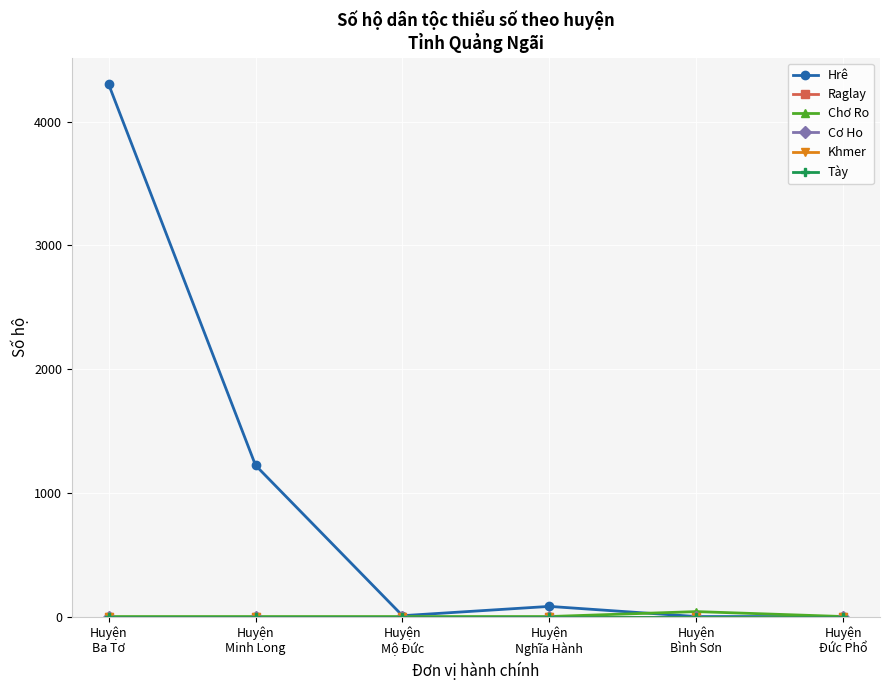

What is the difference between the second highest and minimum values in the Hrê series?

1222